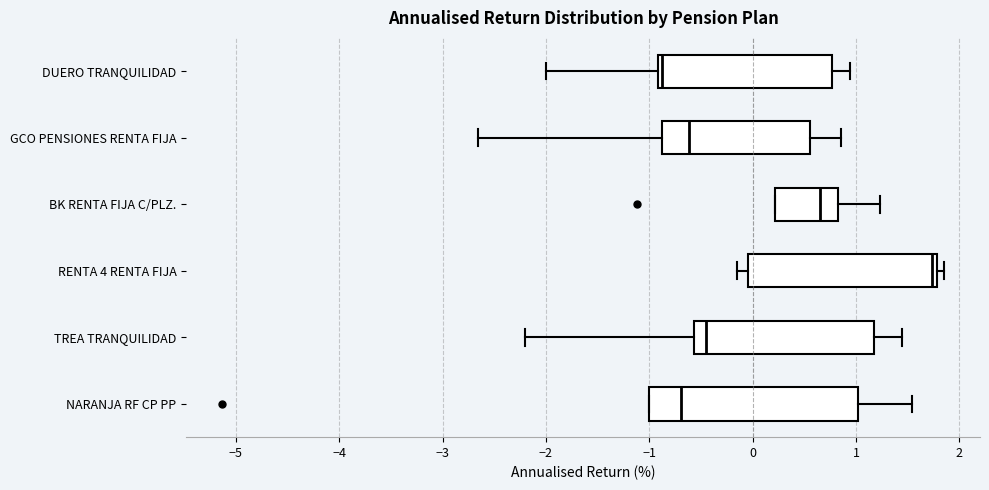

Reading bottom to top, transcribe this box plot: for each box, give where its median line is, the range the box spans, and where its two whiskers end, as read against the x-axis. The values are not printed on the chart, so give them approximately, as read against the axis.

NARANJA RF CP PP: median -0.7, box -1.0 to 1.0, whiskers -1.0 to 1.5
TREA TRANQUILIDAD: median -0.4, box -0.6 to 1.2, whiskers -2.2 to 1.4
RENTA 4 RENTA FIJA: median 1.7, box 0.0 to 1.8, whiskers -0.1 to 1.9
BK RENTA FIJA C/PLZ.: median 0.7, box 0.2 to 0.8, whiskers 0.2 to 1.2
GCO PENSIONES RENTA FIJA: median -0.6, box -0.9 to 0.6, whiskers -2.7 to 0.9
DUERO TRANQUILIDAD: median -0.9 (just right of the box's left edge), box -0.9 to 0.8, whiskers -2.0 to 0.9